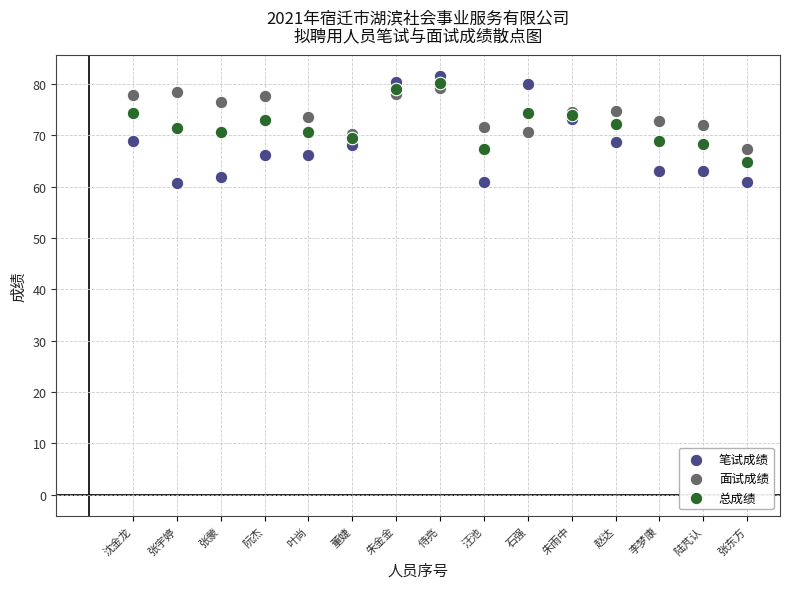

Which series reaches the minimum Y coordinate?

笔试成绩